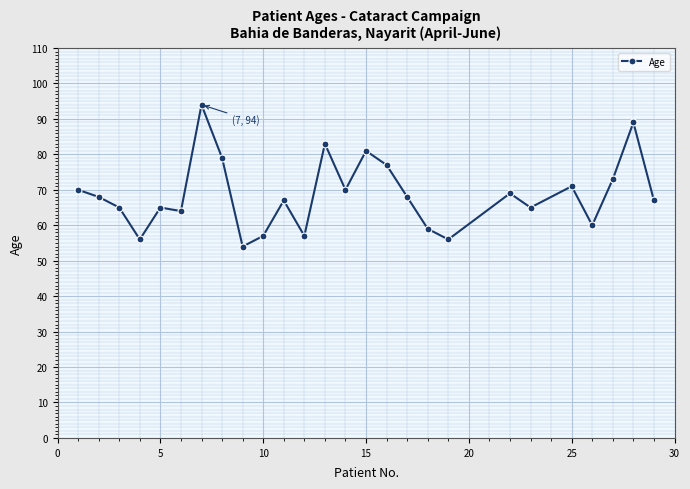

Reading left to right, transcribe all the data shown in this chart.

70	68	65	56	65	64	94	79	54	57	67	57	83	70	81	77	68	59	56	69	65	71	60	73	89	67